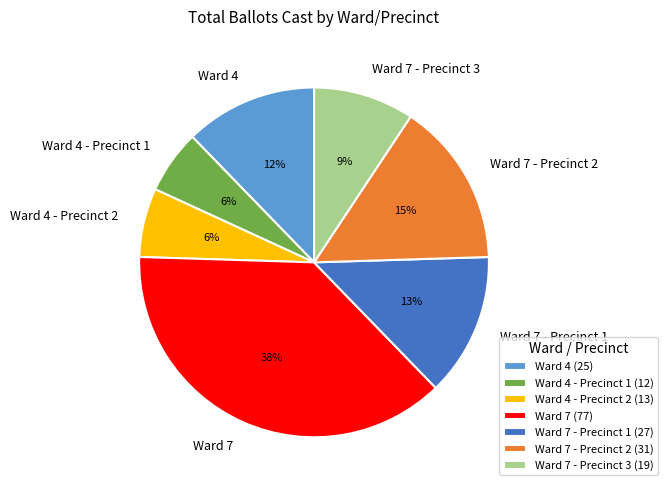

The Ward 7 slice represents 52% of the pie. True or false?

False